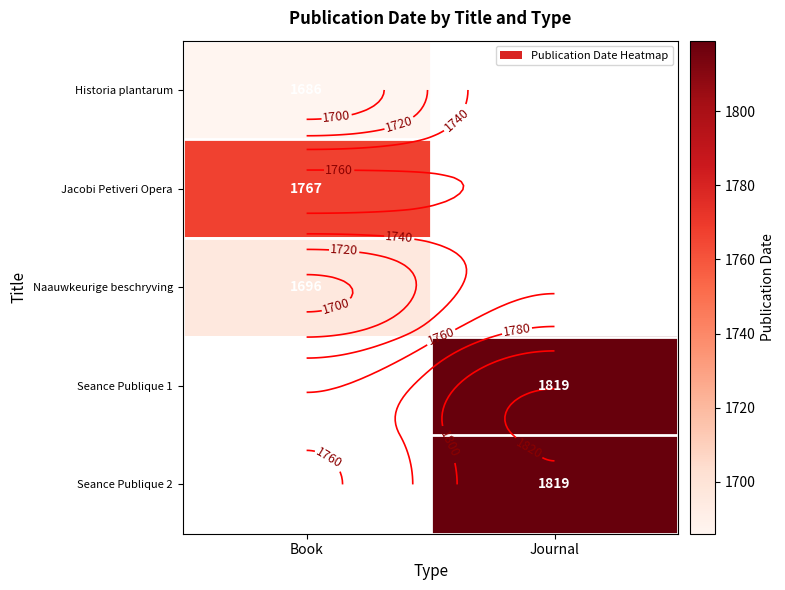

At Journal, list the series in order from smallest to largest.

Historia plantarum, Jacobi Petiveri Opera, Naauwkeurige beschryving, Seance Publique 1, Seance Publique 2